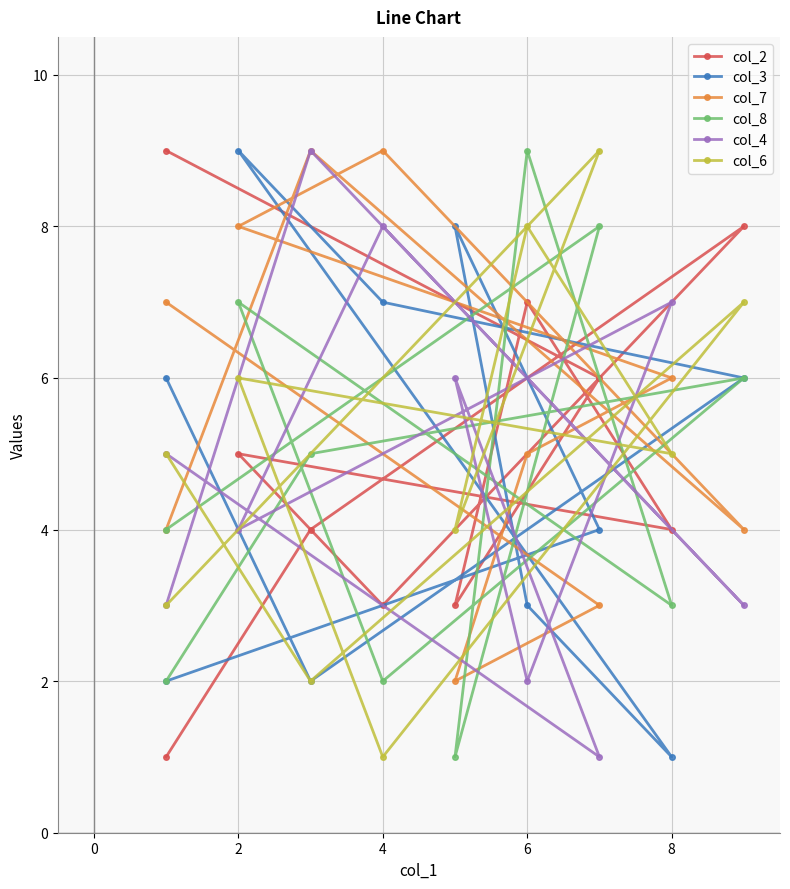

What is the difference between the maximum and minimum values in the col_4 series?

8